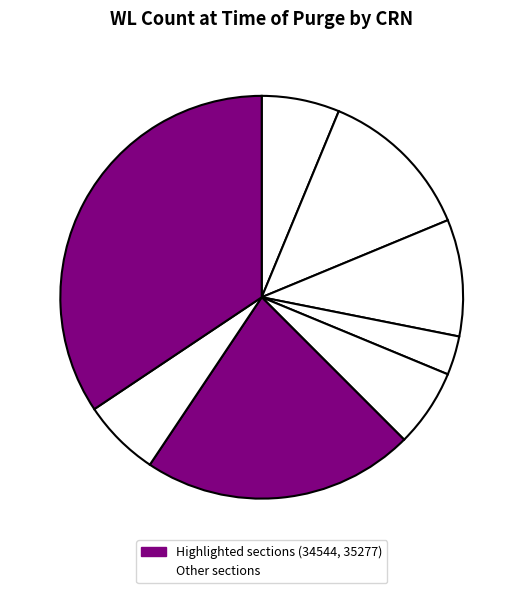

How many segments does this pie chart have?

8